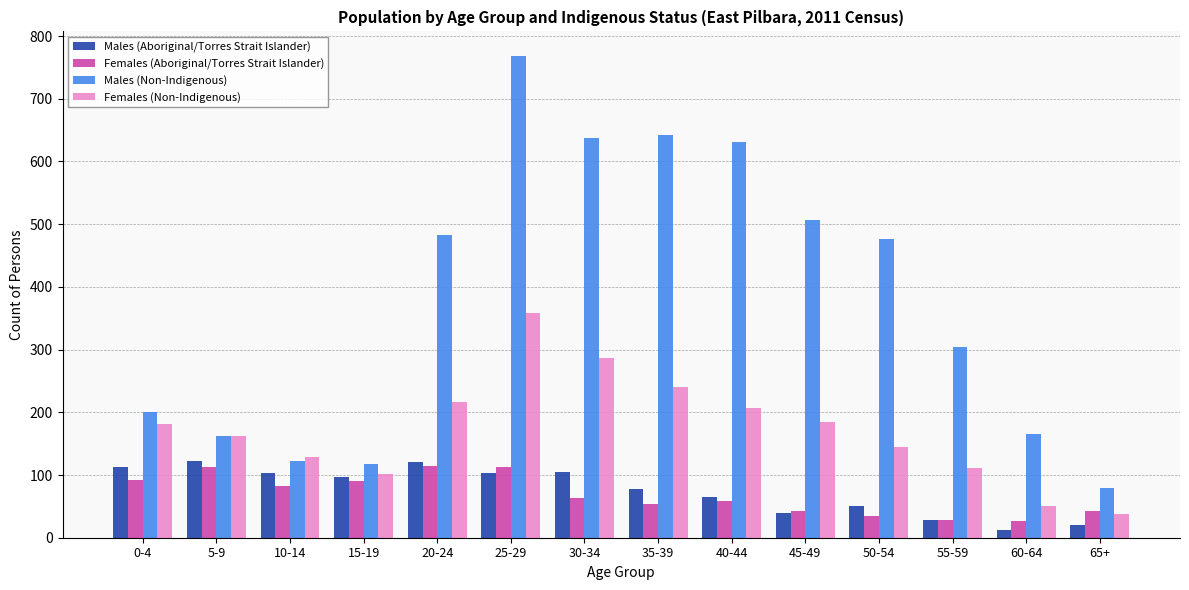

True or false: Males (Aboriginal/Torres Strait Islander) has a value of 13 at 60-64.

True